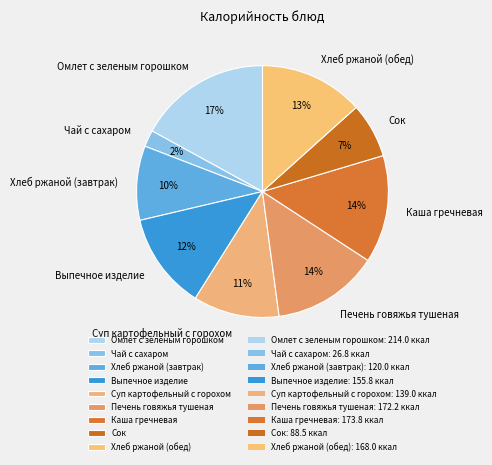

To the nearest percent, what is the difference between the largest and smallest slice percentages?

15%